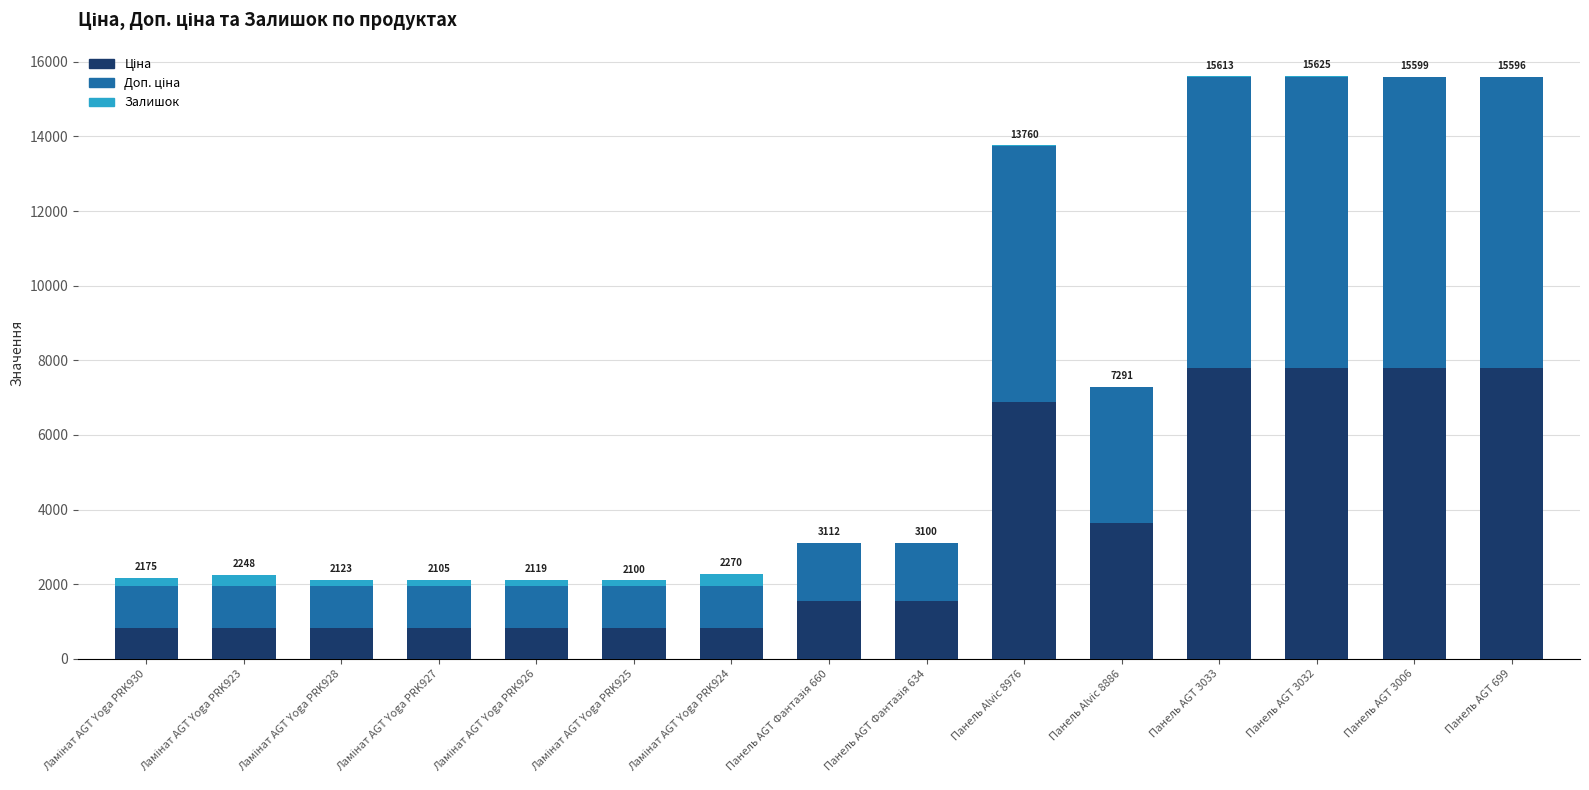

How many data points does each series have?

15